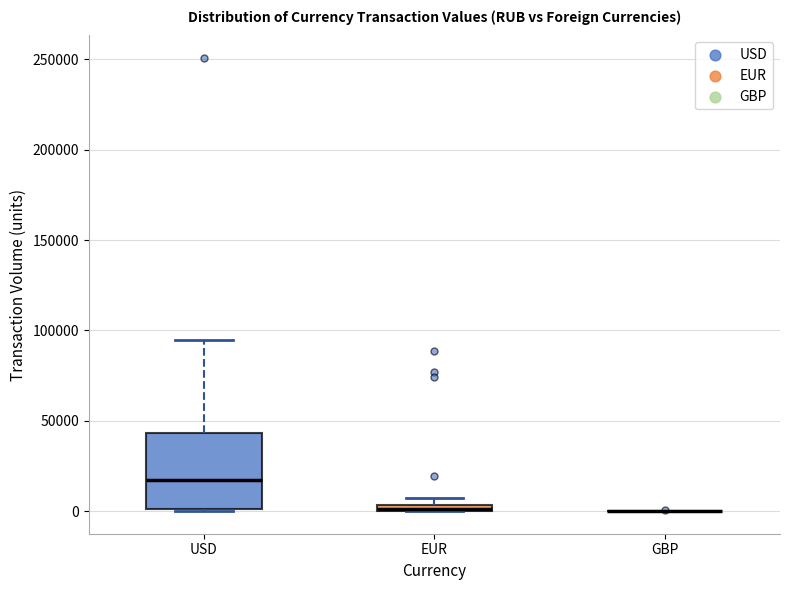

Where does the median line of the box for USD sit on the y-axis? The values are not printed on the chart, so give them approximately, as read against the axis.

15000